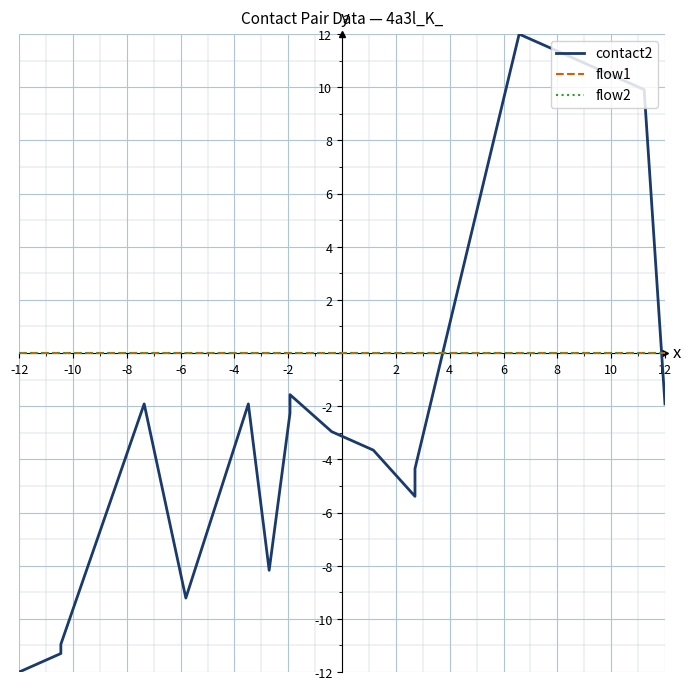

Is the value of contact2 at 2 greater than the value of flow1 at 12?

No